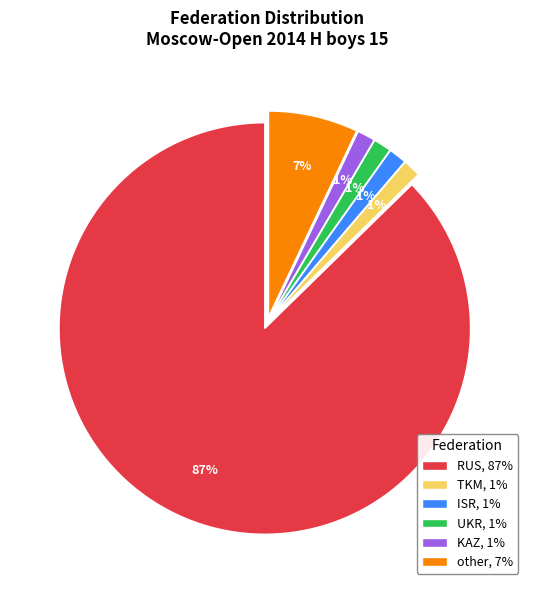

Which category has the biggest portion of the pie?

RUS, 87%